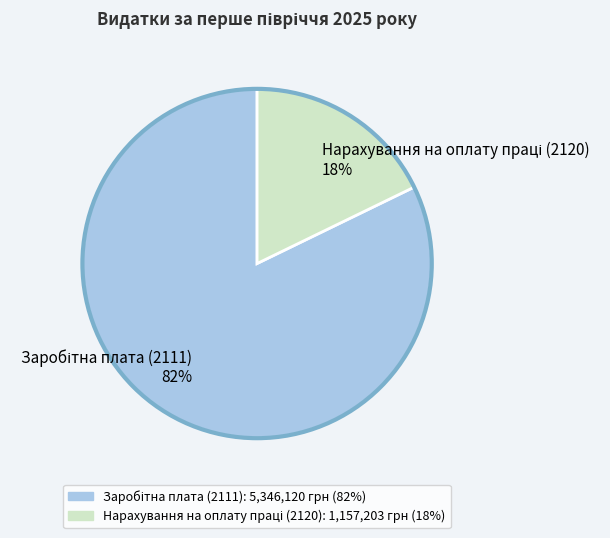

To the nearest percent, what is the average slice percentage?

50%